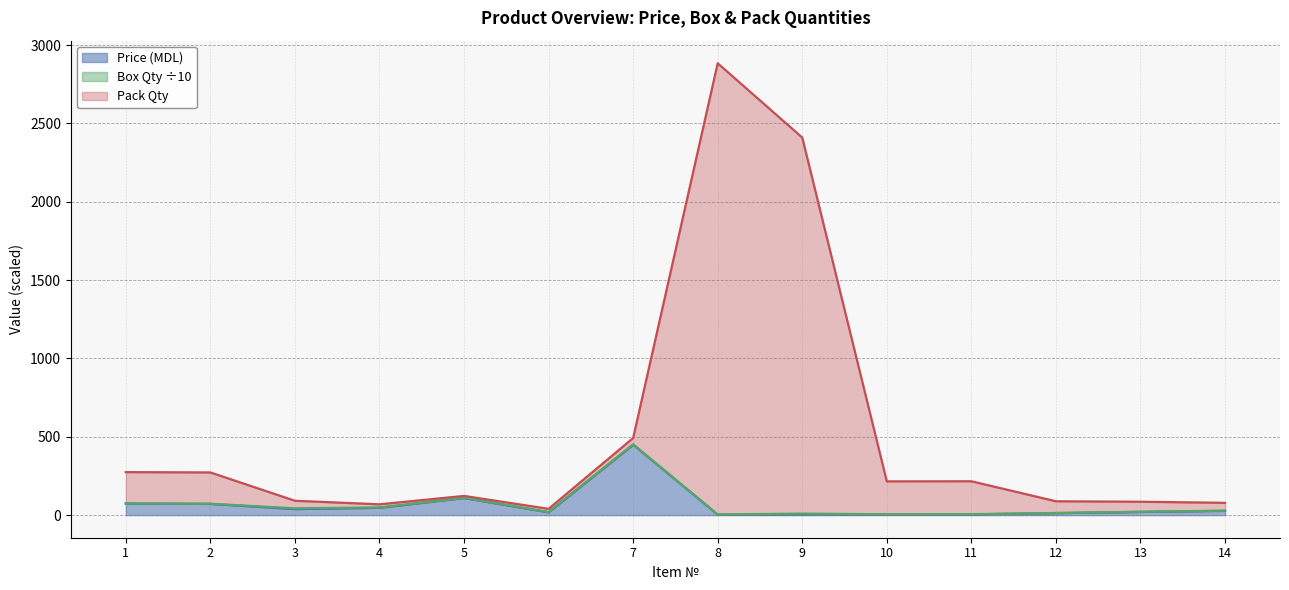

True or false: Pack Qty and Price (MDL) intersect in this chart.

False